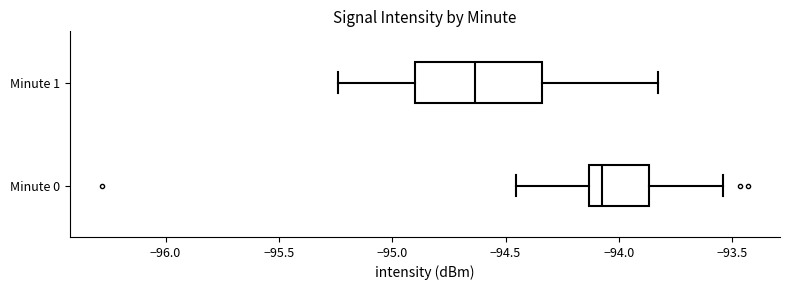

Where is the right edge of the box for Minute 0 on the x-axis? The values are not printed on the chart, so give them approximately, as read against the axis.

-93.85